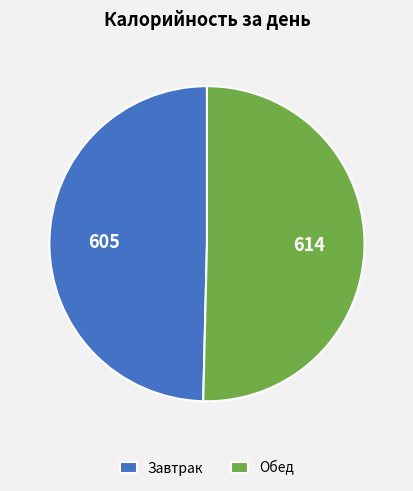

Which slice represents more than half of the pie?

Обед